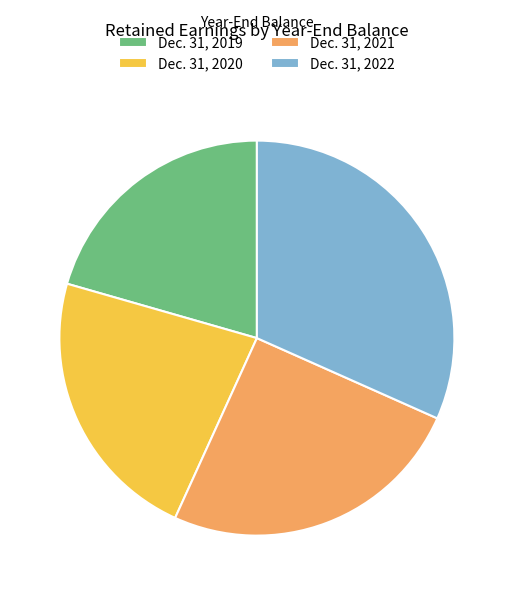

True or false: Dec. 31, 2019 accounts for 21% of the total.

True